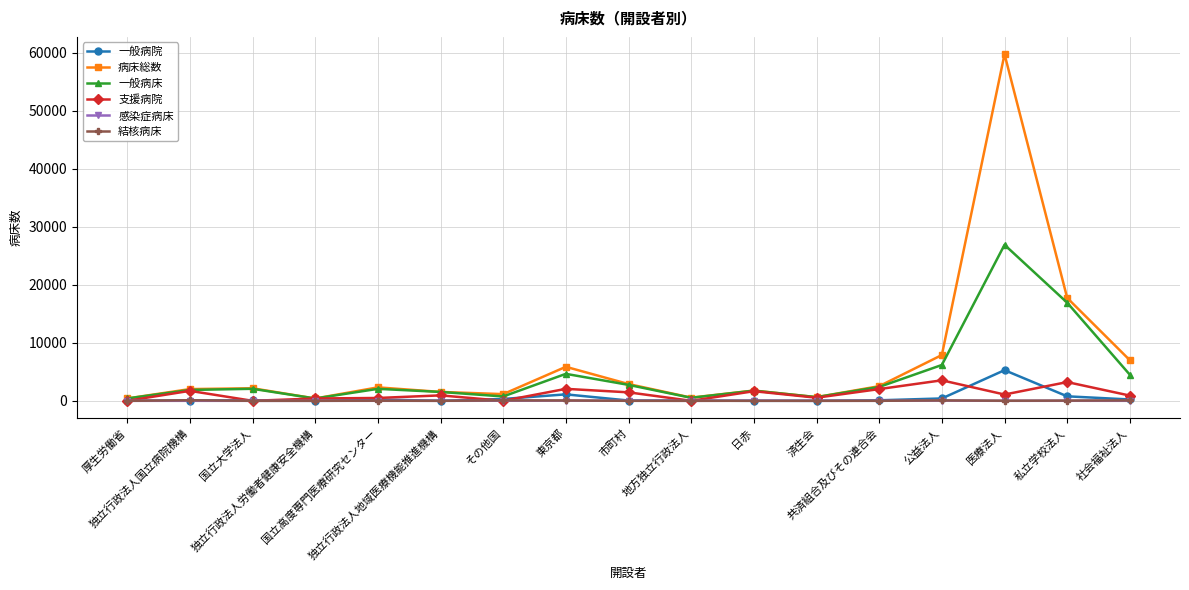

True or false: 一般病床 has more than 1 points higher than both neighbors.

True